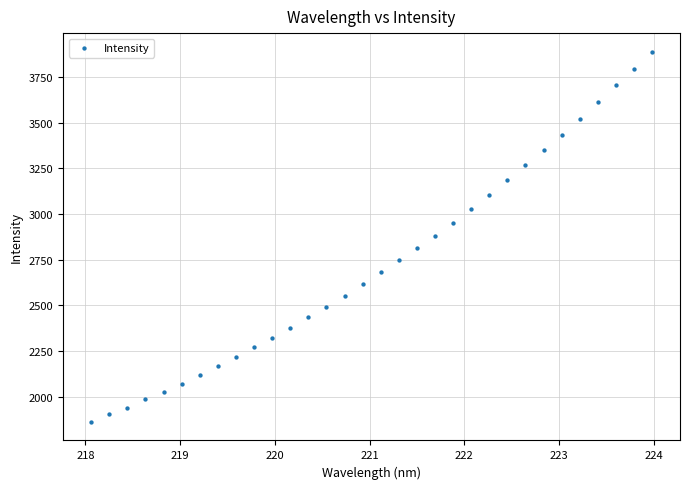

What is the range of X values (max minus min)?

5.9